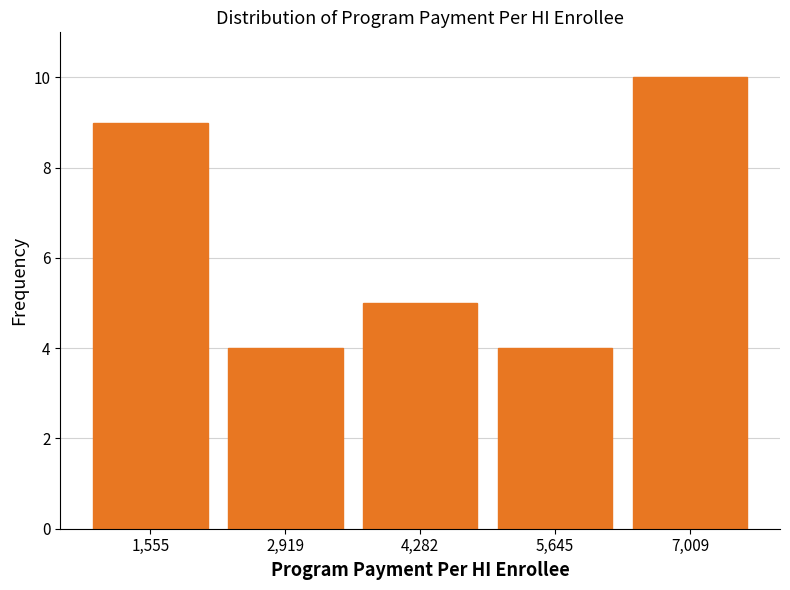

Reading left to right, list every bar in this chart as the range it spans on the x-axis followed by its height. Neither the bar edges nor the heights are printed on the chart, so give them approximately, as read against the axes.

800 to 2200: 9
2200 to 3600: 4
3600 to 5000: 5
5000 to 6400: 4
6400 to 7600: 10